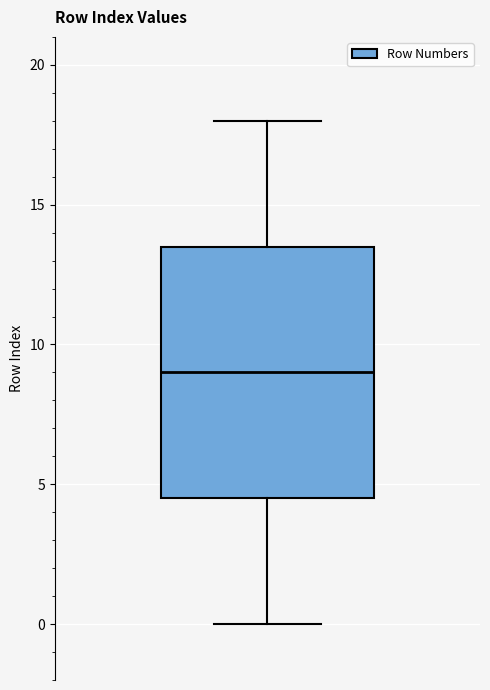

Where is the upper edge of the box on the y-axis? The values are not printed on the chart, so give them approximately, as read against the axis.

13.5